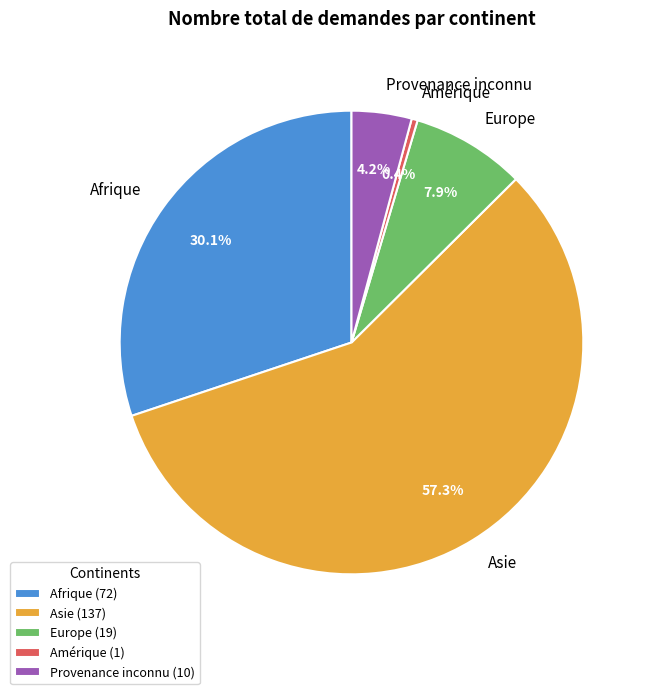

What percentage is the Afrique slice, to the nearest percent?

30%